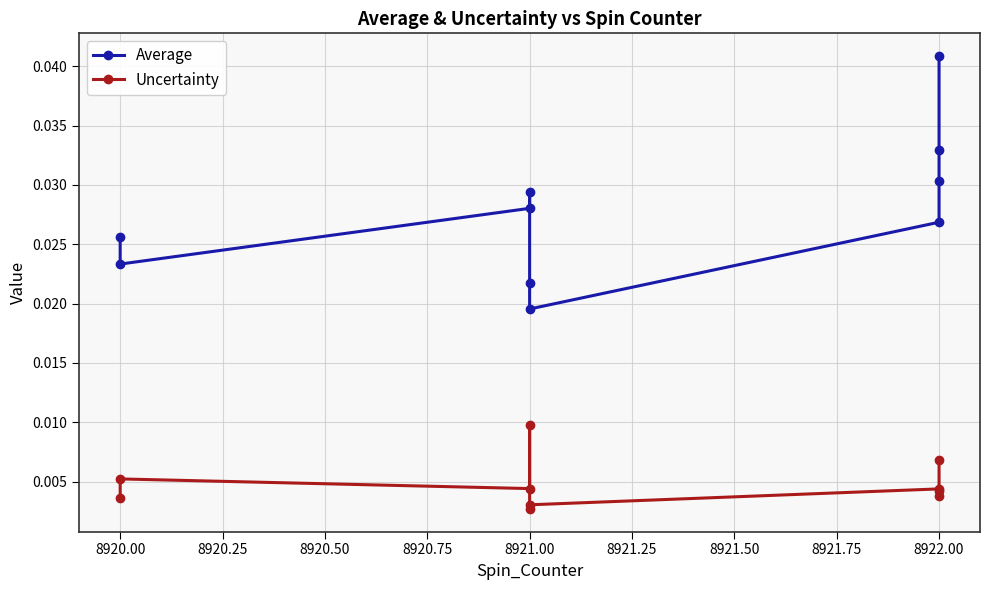

In Average, how many points are higher than both neighbors (excluding endpoints)?

1